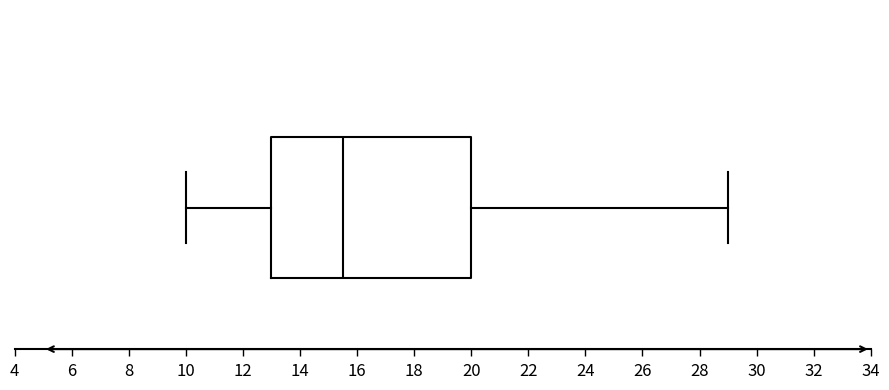

Transcribe this box plot: give where the median line is, the range the box spans, and where the two whiskers end, as read against the x-axis. The values are not printed on the chart, so give them approximately, as read against the axis.

median 15.6, box 13.0 to 20.0, whiskers 10.0 to 29.0